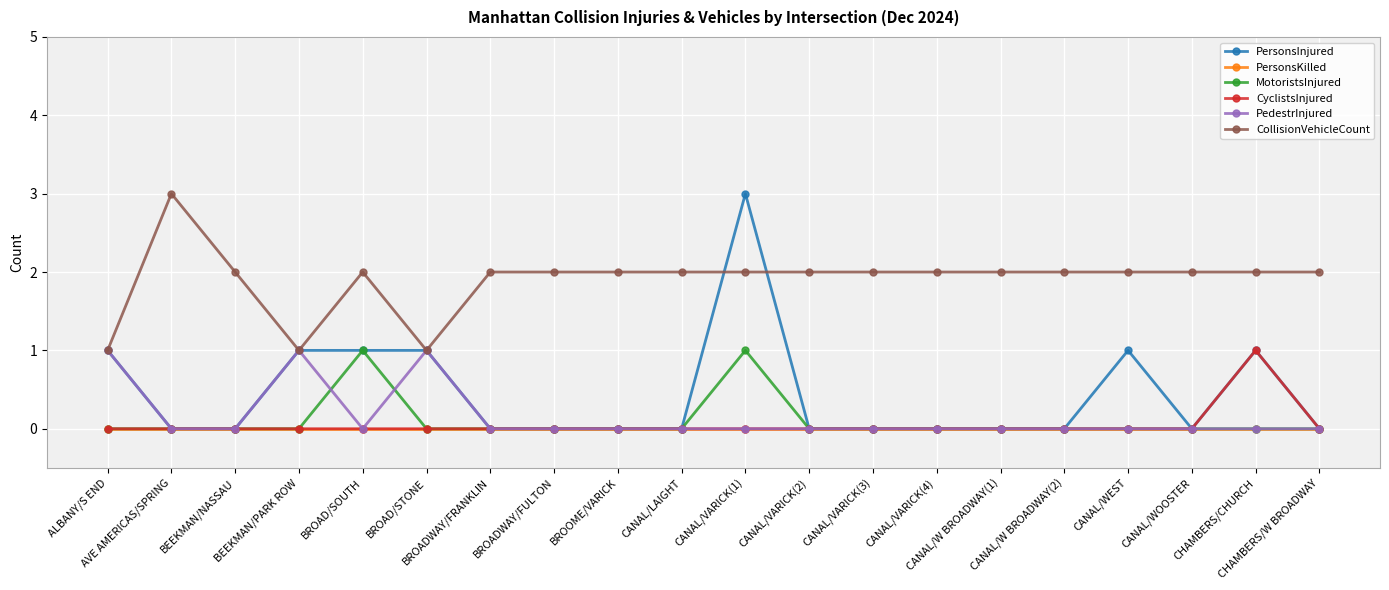

What are all the series names shown in the legend?

PersonsInjured, PersonsKilled, MotoristsInjured, CyclistsInjured, PedestrInjured, CollisionVehicleCount